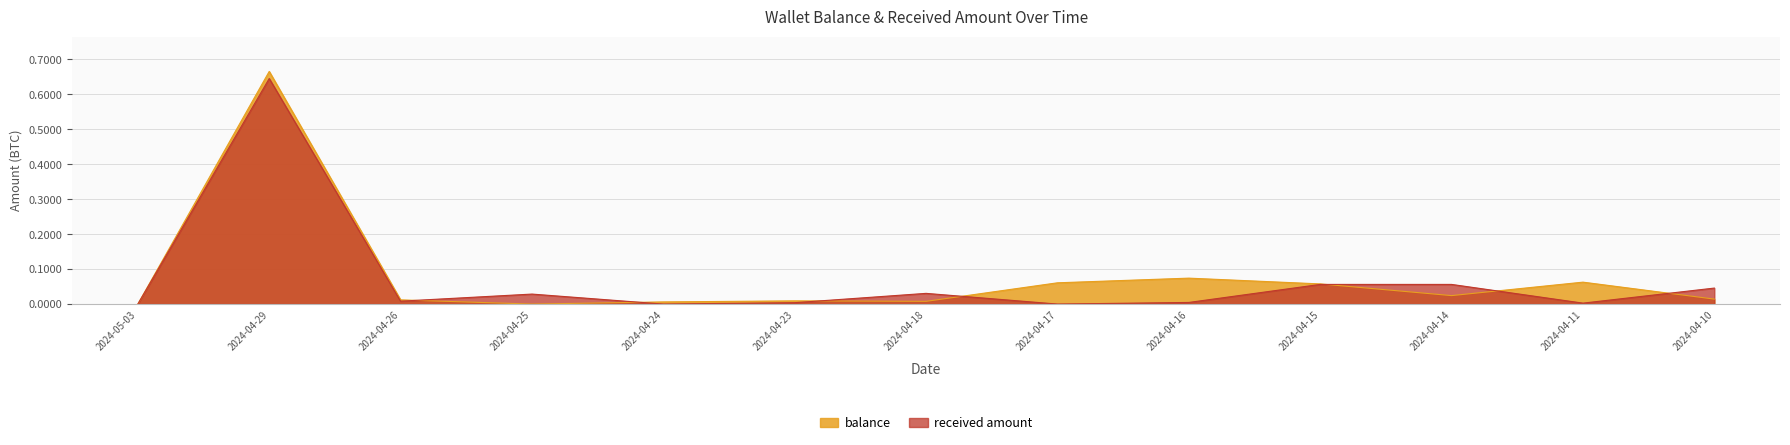

True or false: balance and received amount intersect in this chart.

True